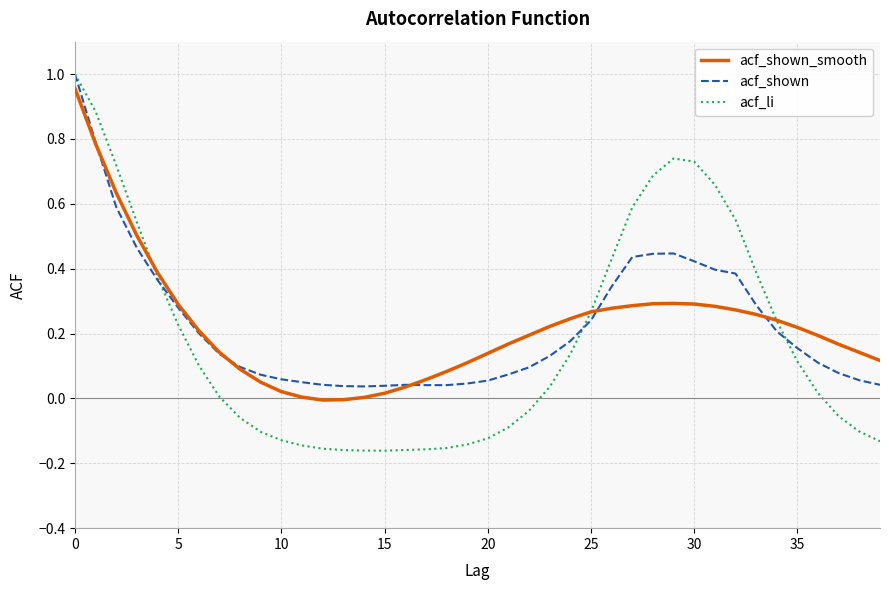

Which series has the largest range (max minus min)?

acf_li